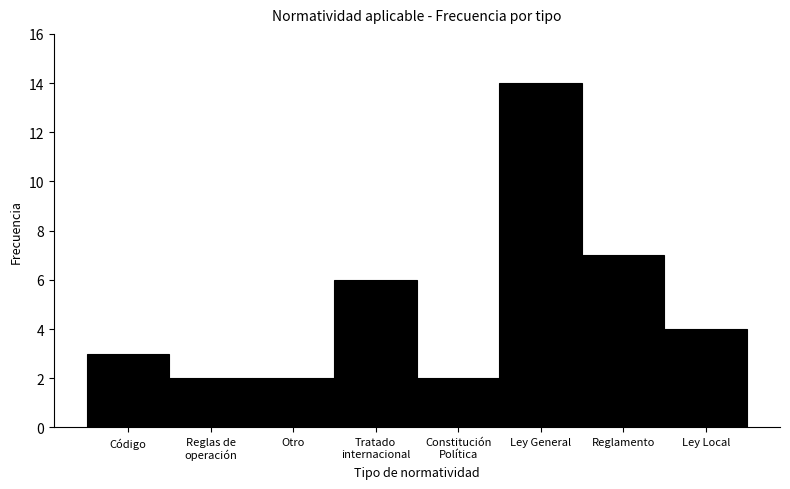

Reading right to left, what are all the values shown in this chart?

4	7	14	2	6	2	2	3